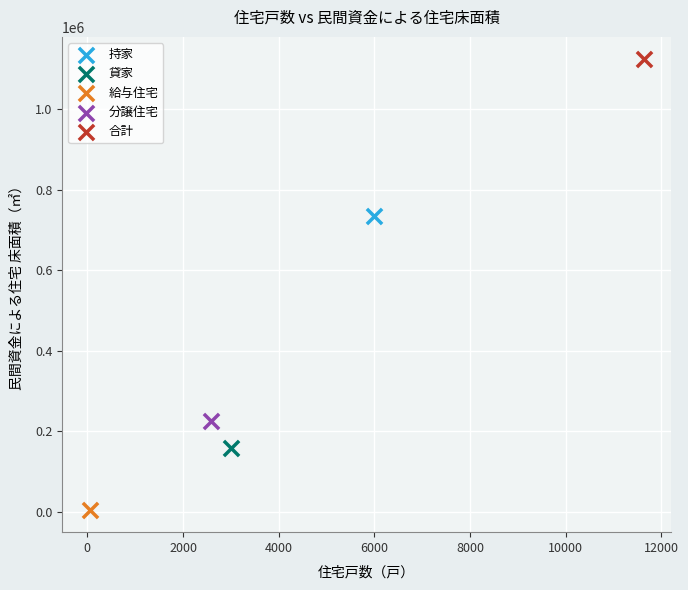

What are all the series names shown in the legend?

持家, 貸家, 給与住宅, 分譲住宅, 合計